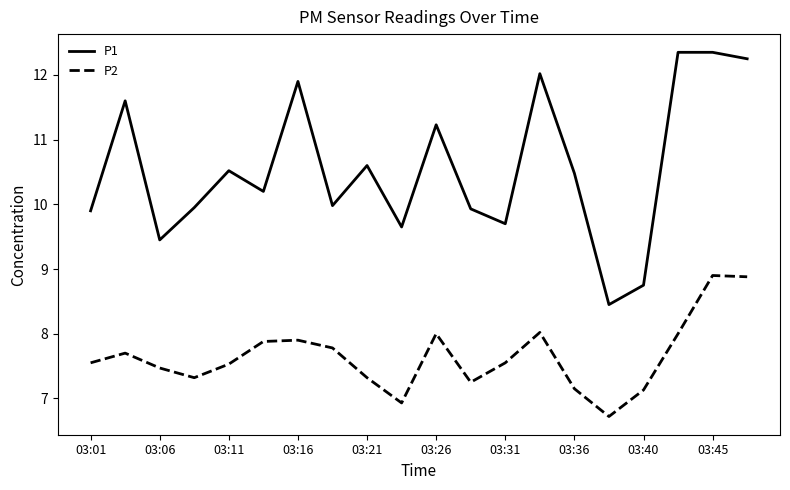

What is the minimum value for P2?

6.7